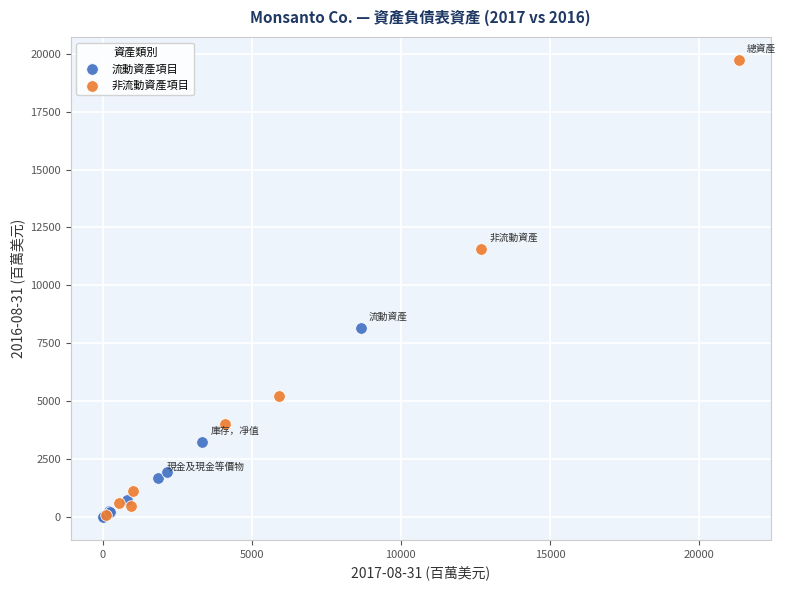

Which series reaches the maximum Y coordinate?

非流動資產項目